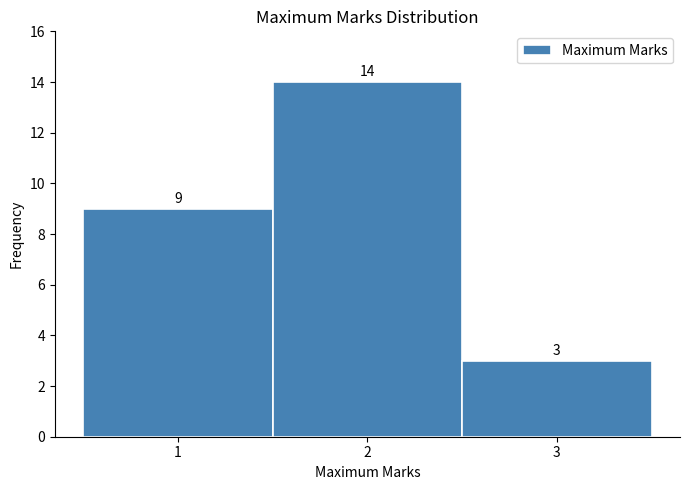

What is the height of the bar covering 0.5 to 1.5 on the x-axis?

9